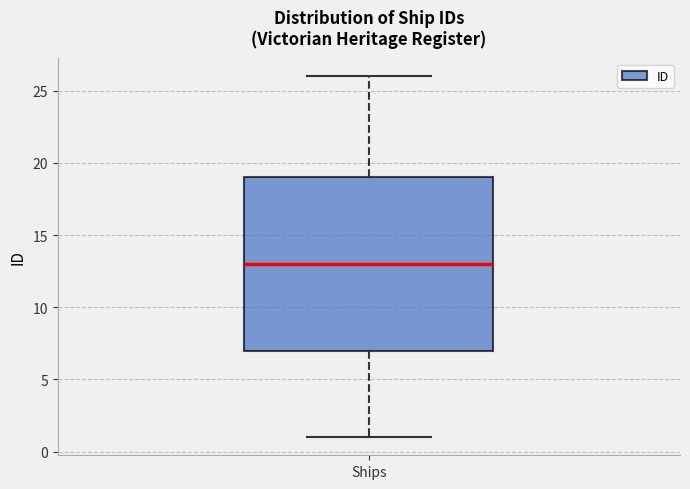

Read this box plot against the y-axis: the position of the median line, the range covered by the box, and the ends of both whiskers. The values are not printed on the chart, so give them approximately, as read against the axis.

median 13, box 7 to 19, whiskers 1 to 26